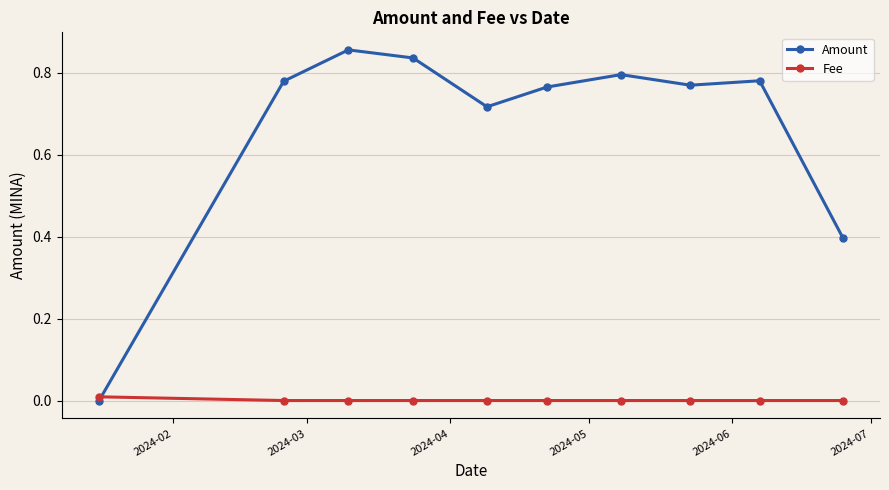

How many intersections are there between Amount and Fee?

1